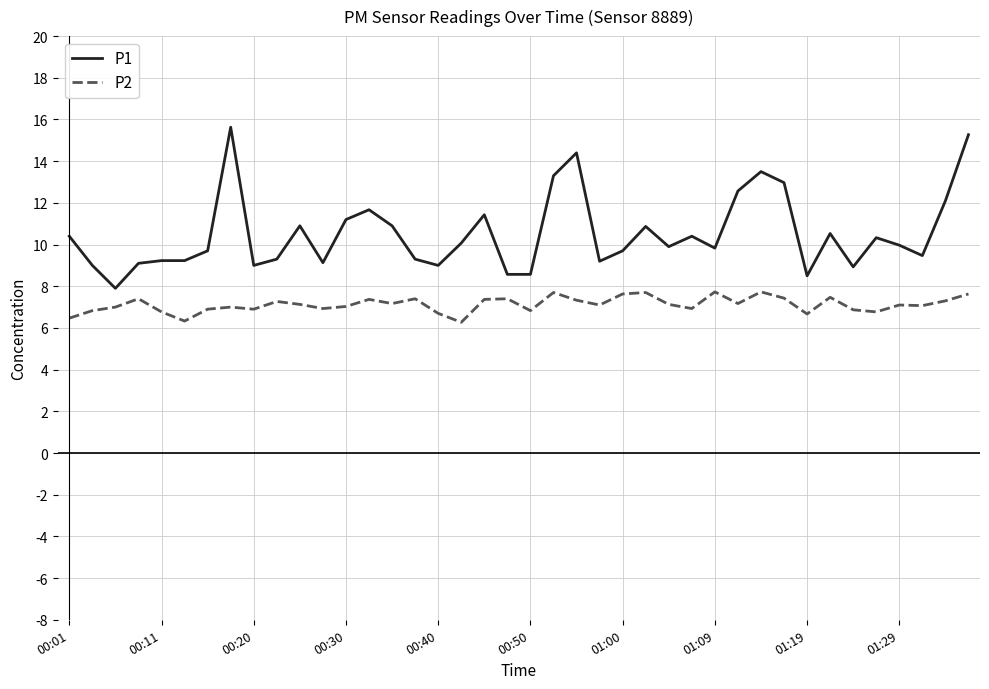

Rank the series by their average value, from lowest to highest.

P2, P1